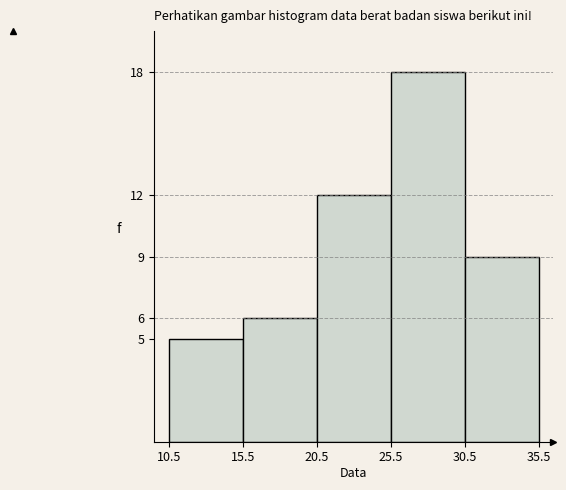

Reading left to right, transcribe this chart: for each bar, give the range it covers on the x-axis and its height. The values are not printed on the chart, so give them approximately, as read against the axis.

10.5 to 15.5: 5
15.5 to 20.5: 6
20.5 to 25.5: 12
25.5 to 30.5: 18
30.5 to 35.5: 9